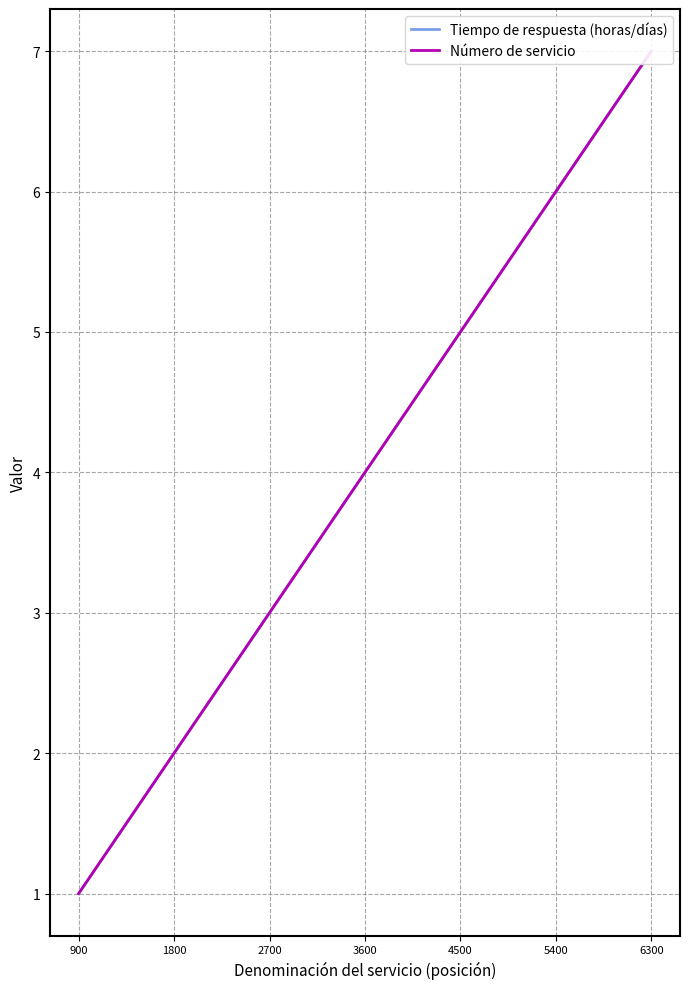

True or false: Número de servicio and Tiempo de respuesta (horas/días) cross at least once.

False